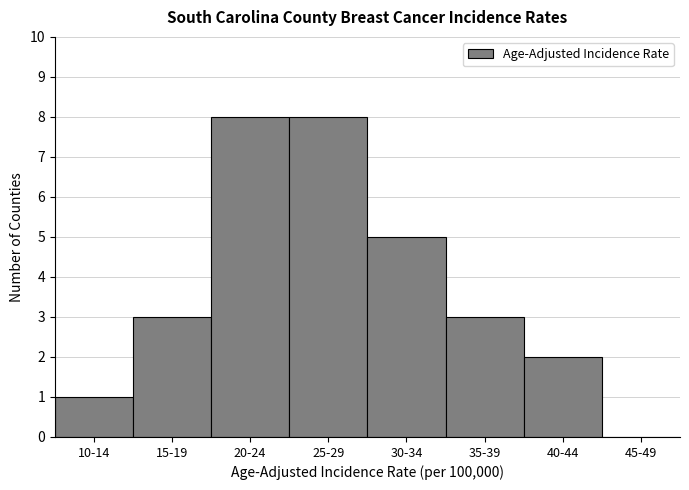

Is it true that the value at 10-14 is 0?

False